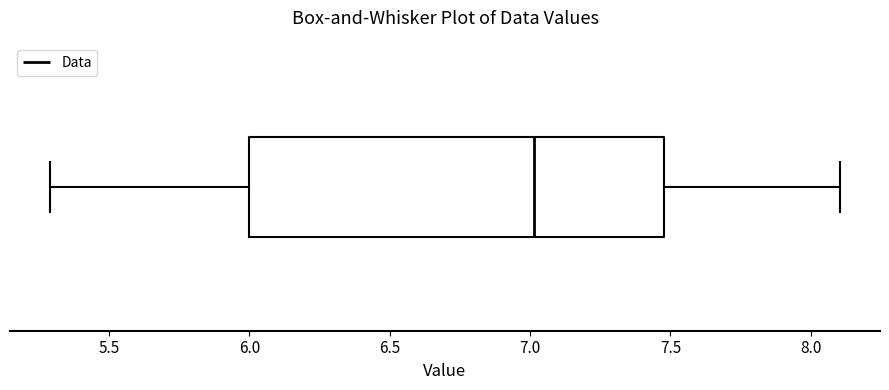

Read this box plot against the x-axis: the position of the median line, the range covered by the box, and the ends of both whiskers. The values are not printed on the chart, so give them approximately, as read against the axis.

median 7.0, box 6.0 to 7.5, whiskers 5.3 to 8.1